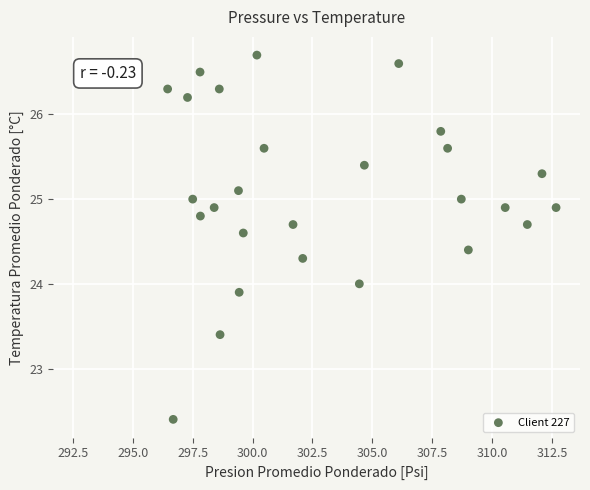

What is the range of X values (max minus min)?

20.0